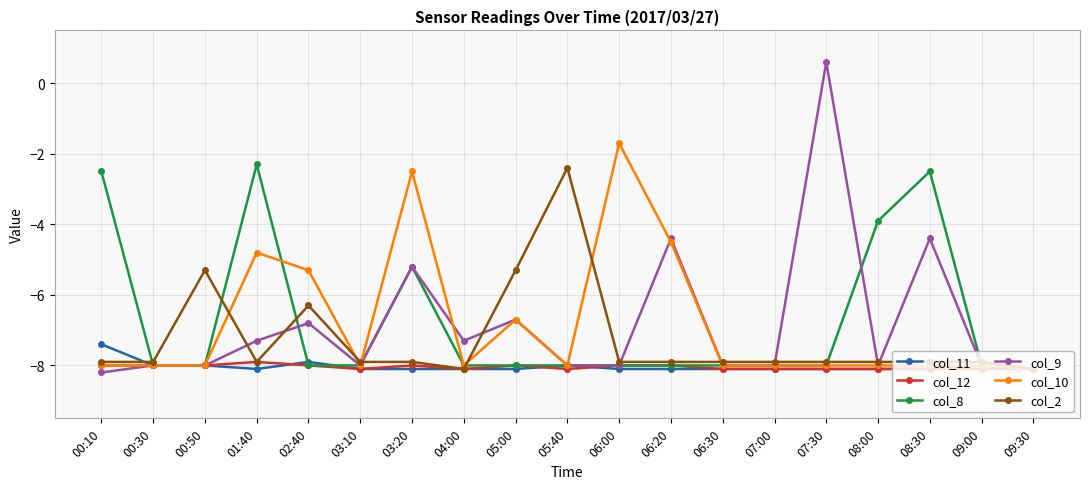

What is the sum of the col_11 values at 04:00 and 06:30?

-16.2